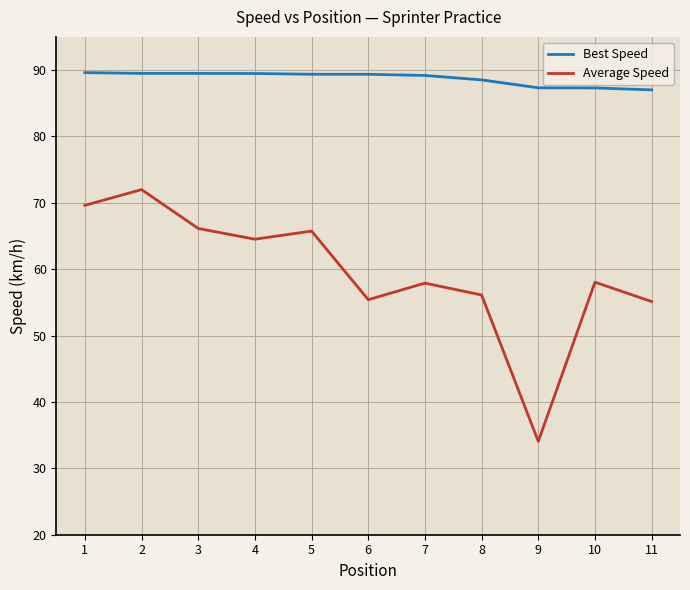

Rank the series by their maximum value, from lowest to highest.

Average Speed, Best Speed